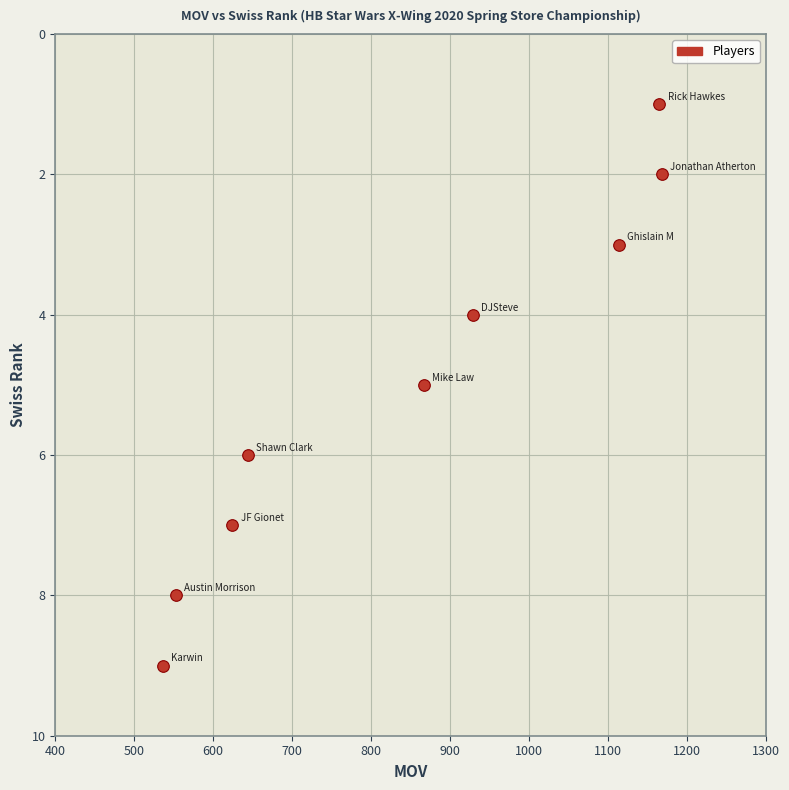

What is the average Y value?

5